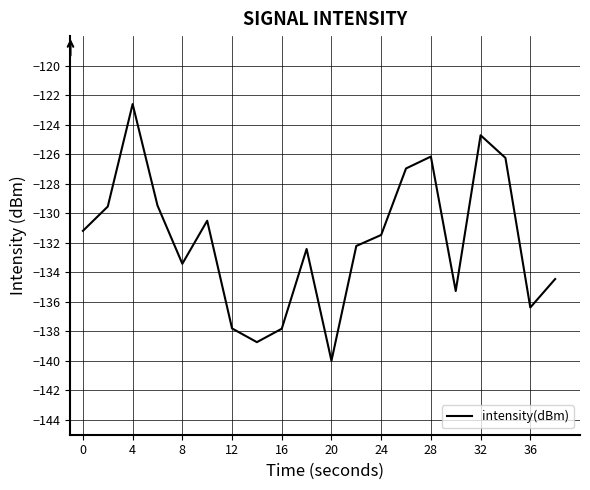

What is the minimum value shown in the chart?

-140.0